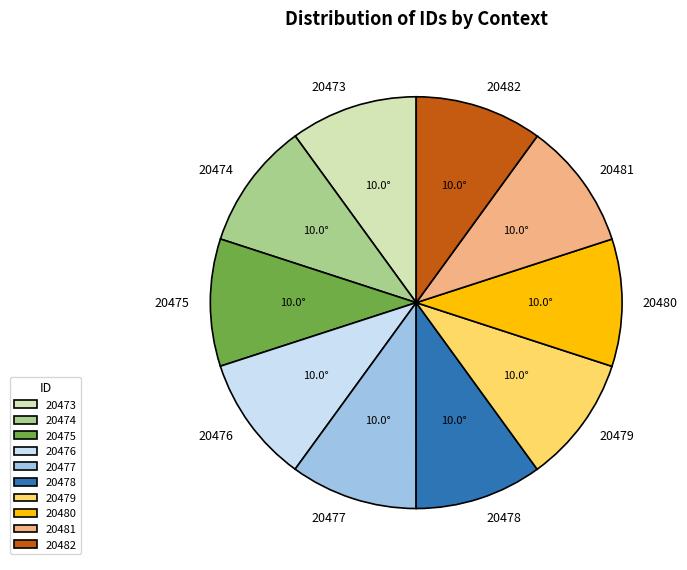

Is there a majority slice in this chart?

No